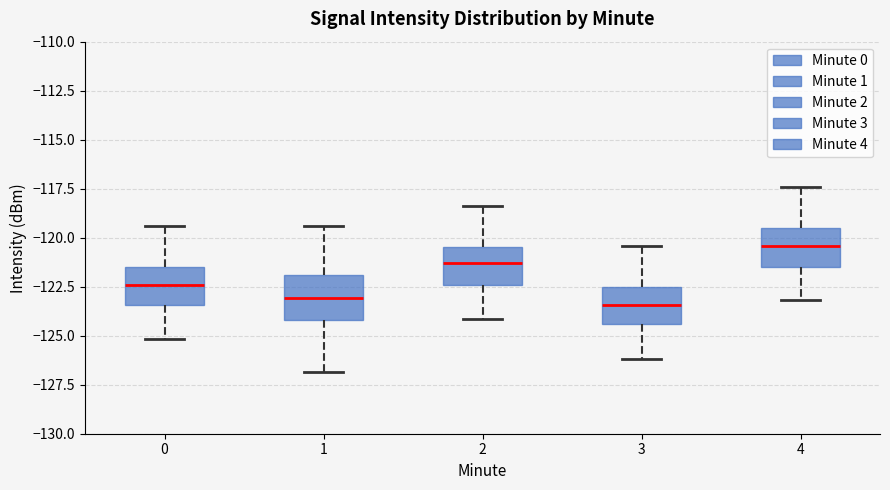

Which box has the highest median line?

4